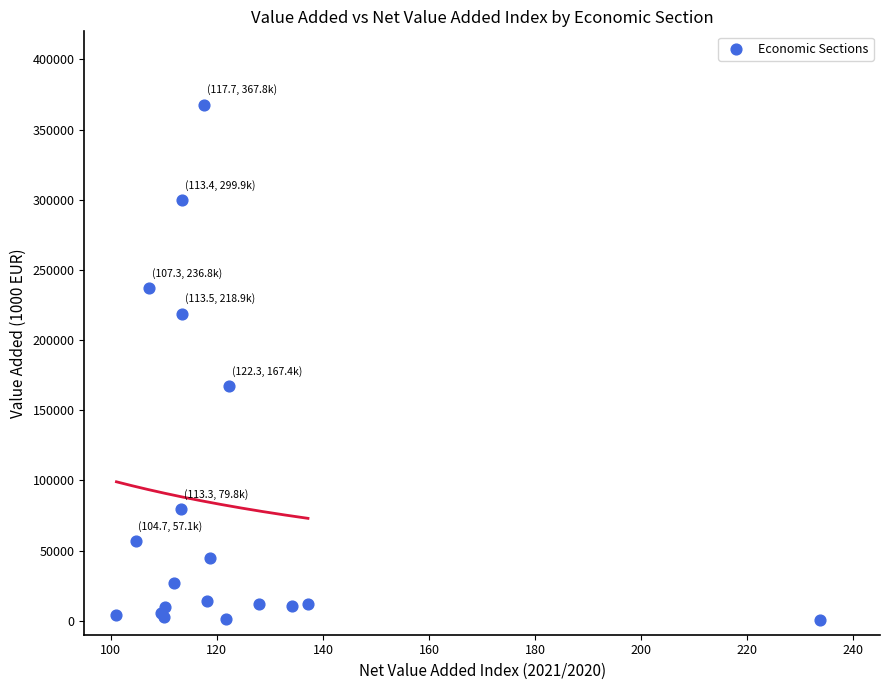

What Y value in the scatter plot is closest to 184030?

167350.3